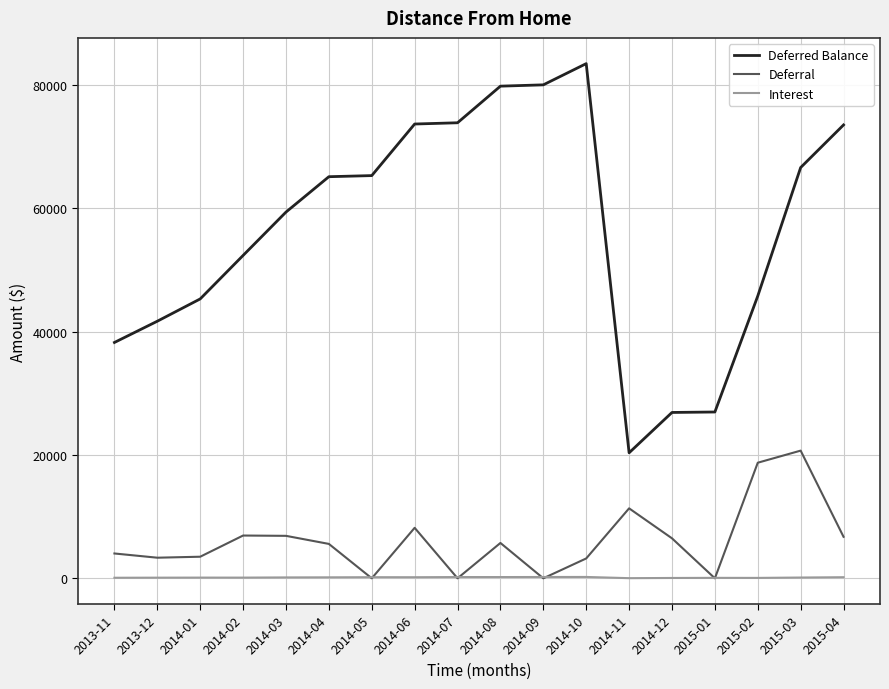

How many lines are shown in the chart?

3